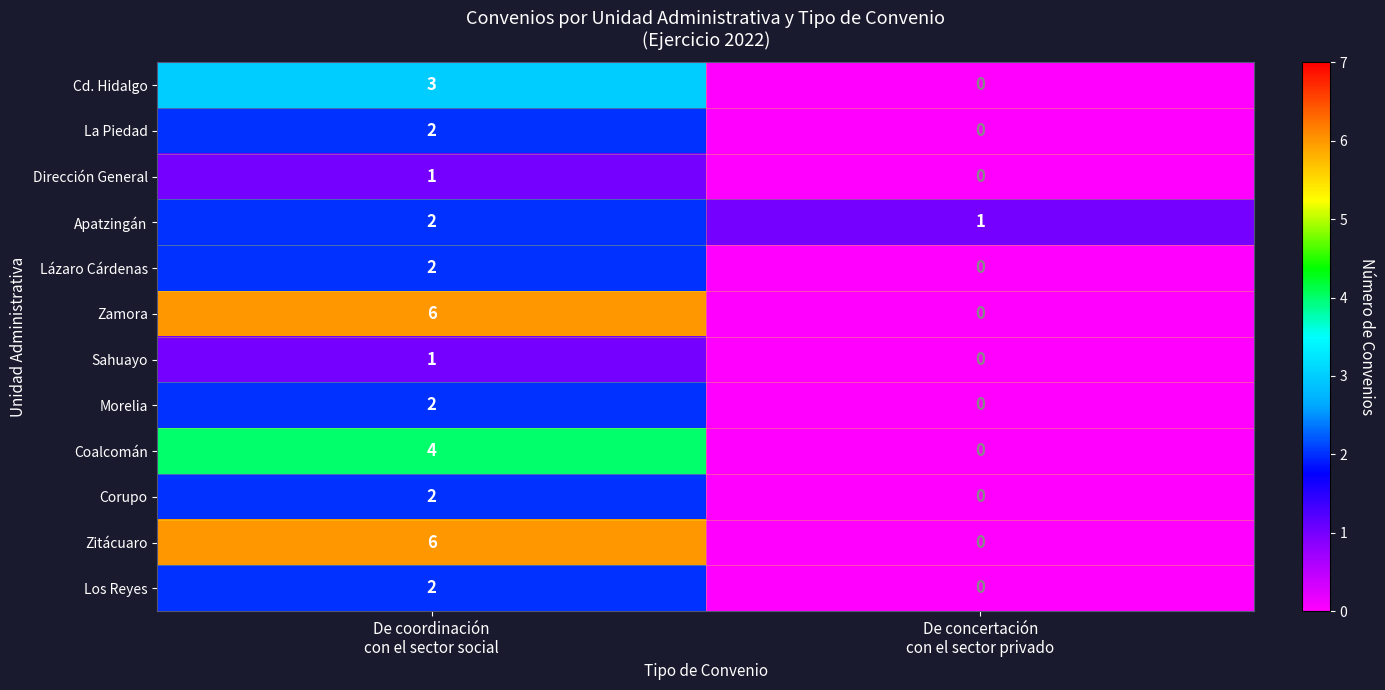

Reading left to right, list all the values displayed in this chart.

Cd. Hidalgo: 3	0
La Piedad: 2	0
Dirección General: 1	0
Apatzingán: 2	1
Lázaro Cárdenas: 2	0
Zamora: 6	0
Sahuayo: 1	0
Morelia: 2	0
Coalcomán: 4	0
Corupo: 2	0
Zitácuaro: 6	0
Los Reyes: 2	0